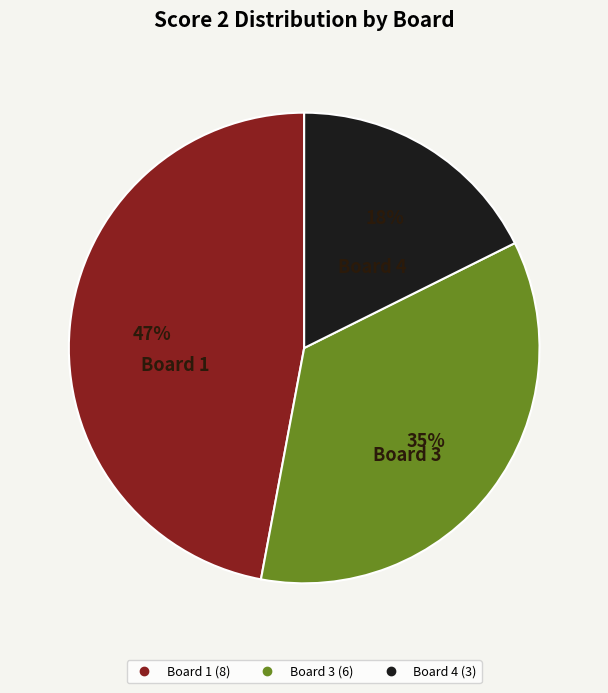

Is there a majority slice in this chart?

No